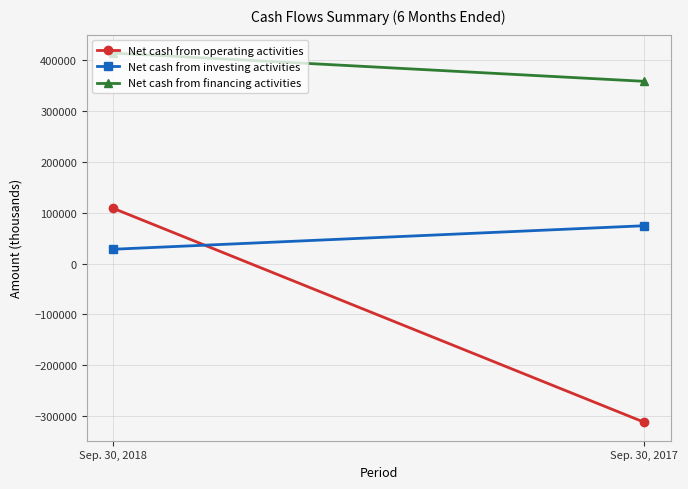

Rank the series by their average value, from lowest to highest.

Net cash from operating activities, Net cash from investing activities, Net cash from financing activities